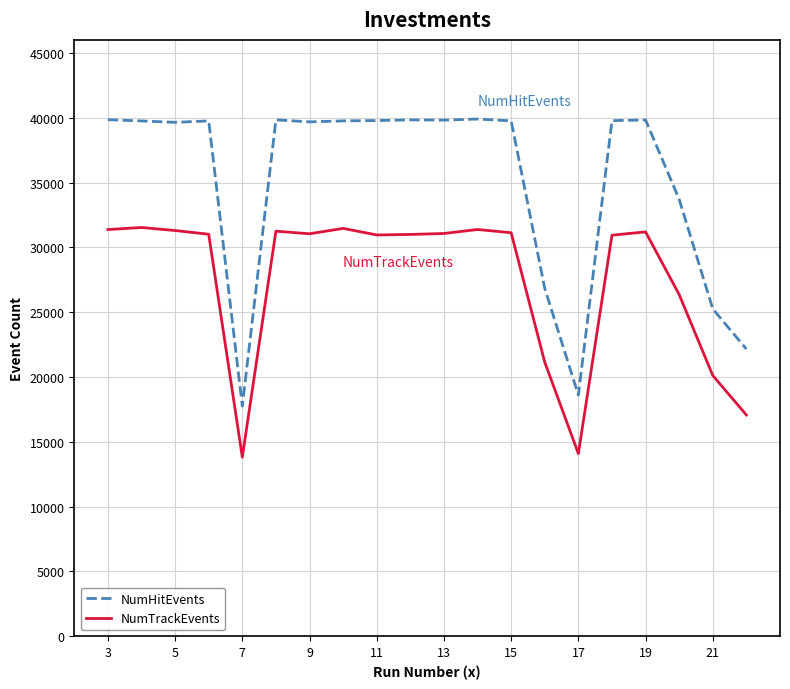

What is the minimum value shown in the chart?

13817